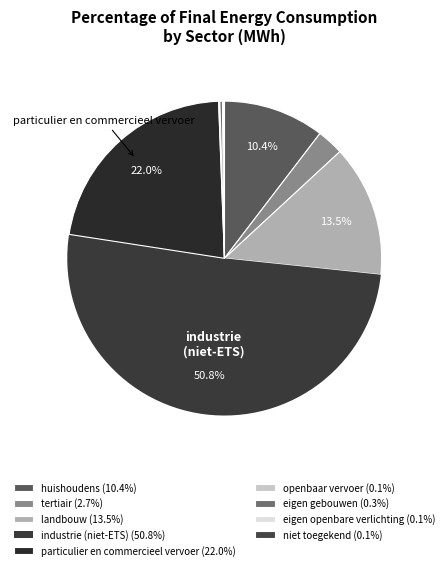

Rank the categories by value from highest to lowest.

industrie (niet-ETS), particulier en commercieel vervoer, landbouw, huishoudens, tertiair, eigen gebouwen, openbaar vervoer, niet toegekend, eigen openbare verlichting